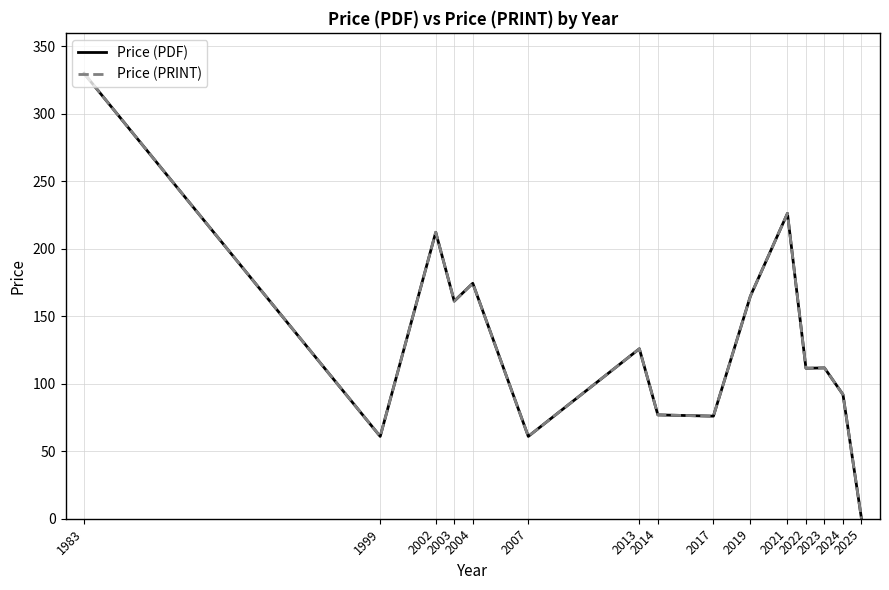

What is the difference between the Price (PDF) values at 2019 and 2022?

53.5